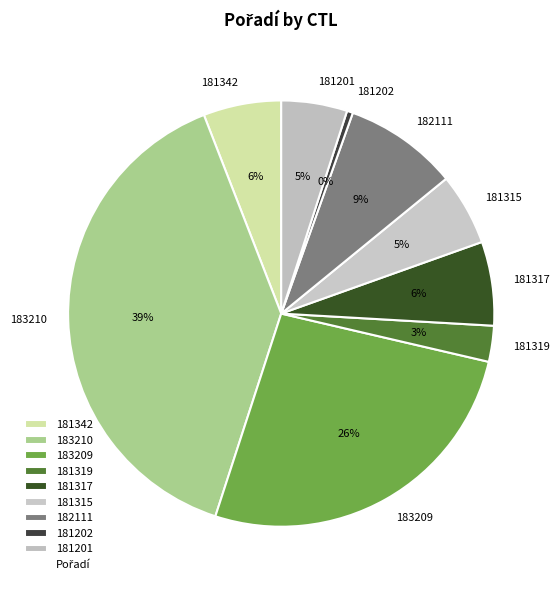

To the nearest percent, what is the difference between the largest and smallest slice percentages?

39%